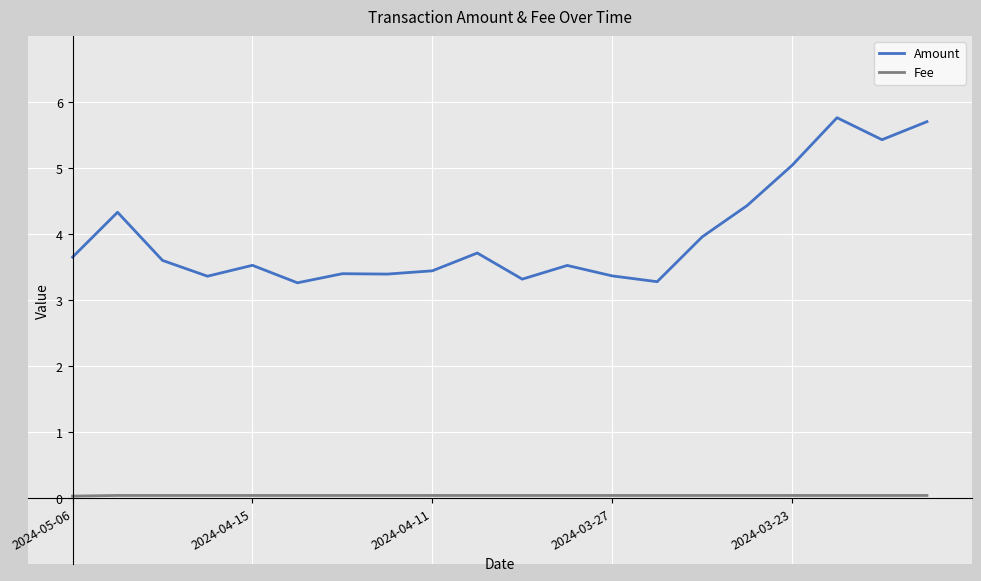

Rank the series by their maximum value, from lowest to highest.

Fee, Amount